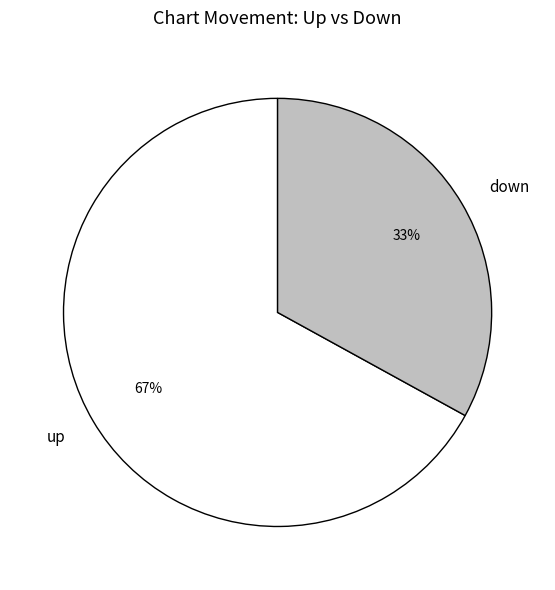

Which category has the biggest portion of the pie?

up